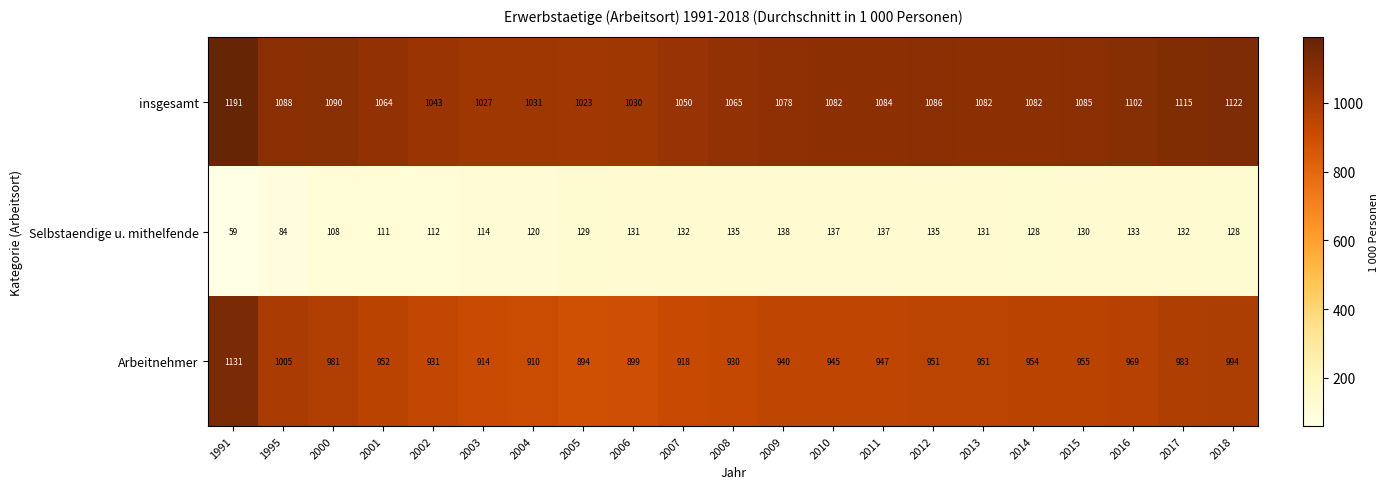

What is the minimum value shown in the chart?

59